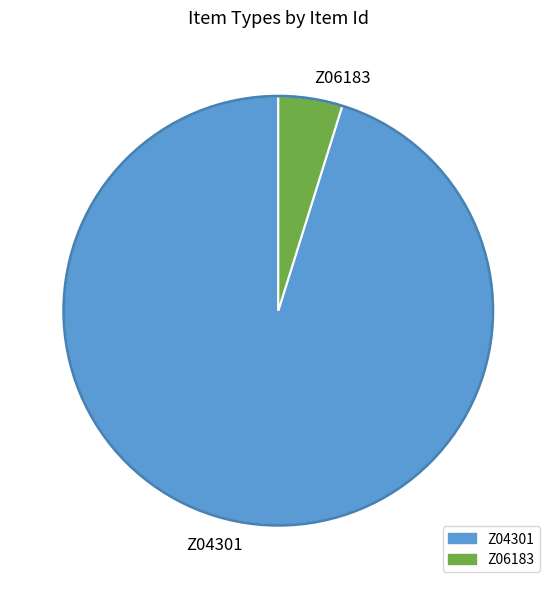

How many slices are in this pie chart?

2